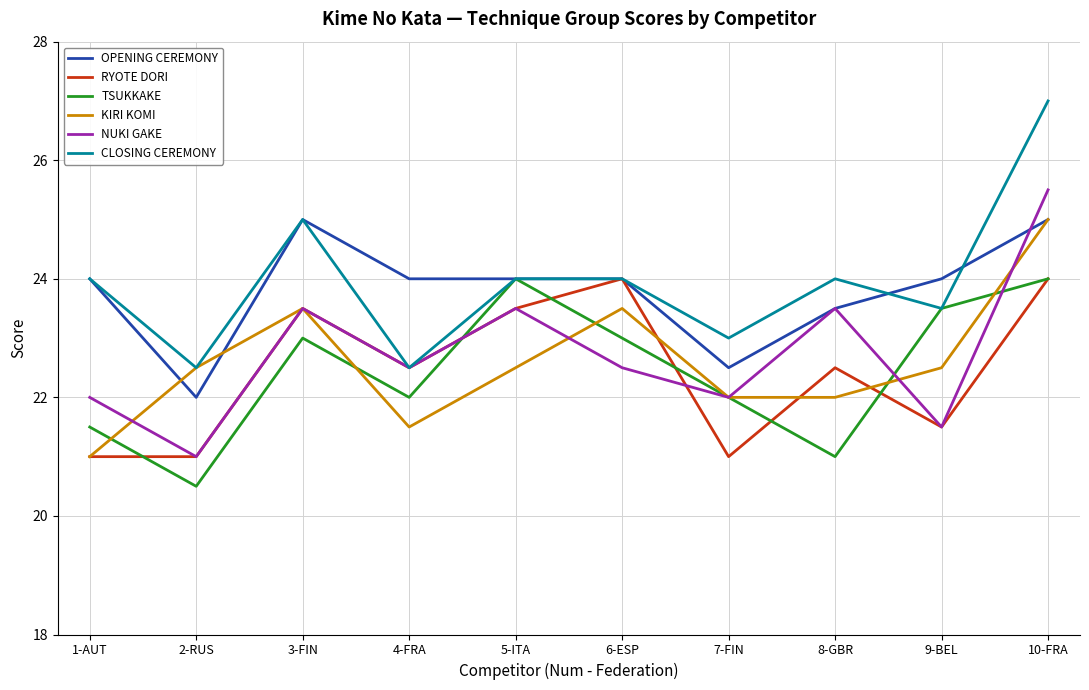

What position from the left is 7-FIN?

7